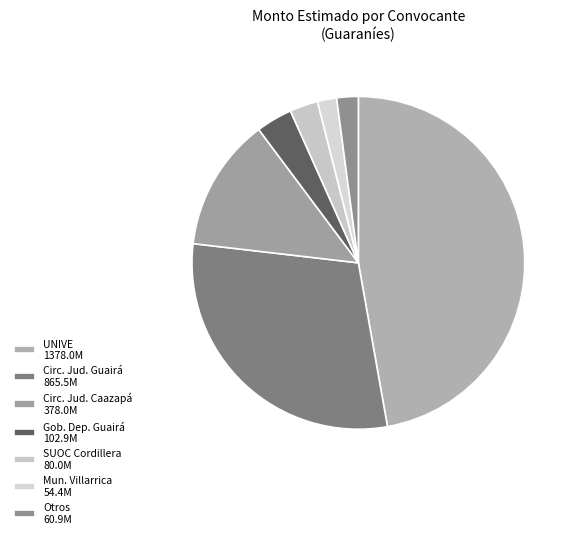

How many segments does this pie chart have?

7